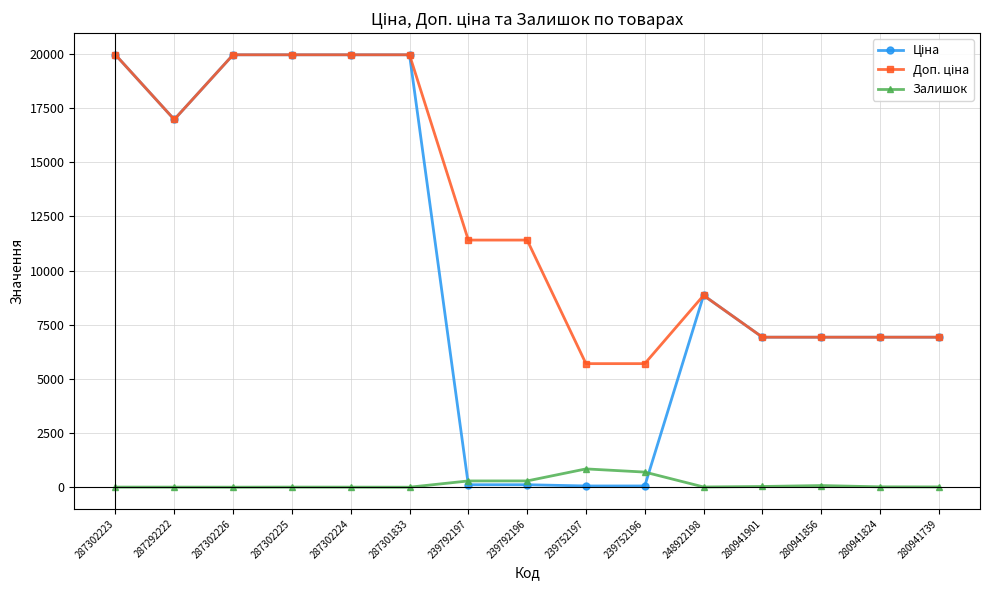

At how many categories does at least one series exceed 9539?

8